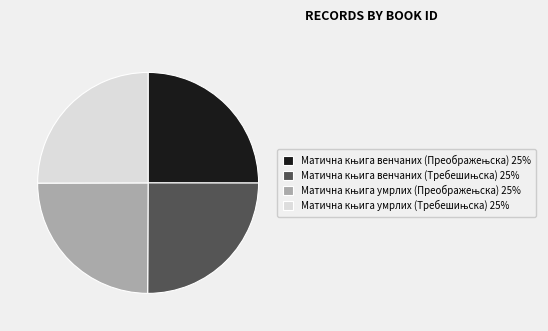

Is there a majority slice in this chart?

No